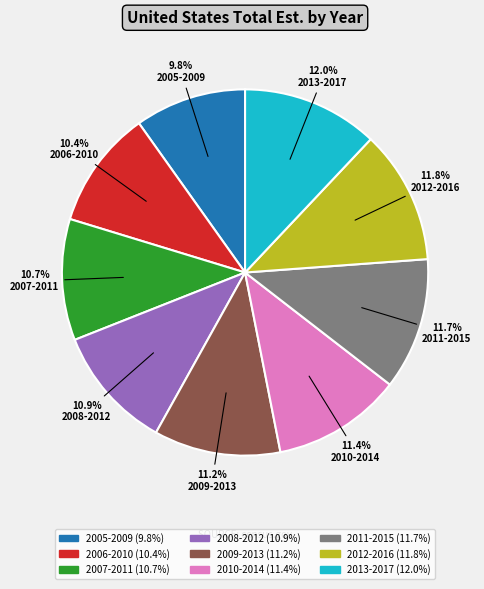

True or false: 2010-2014 accounts for 11% of the total.

True